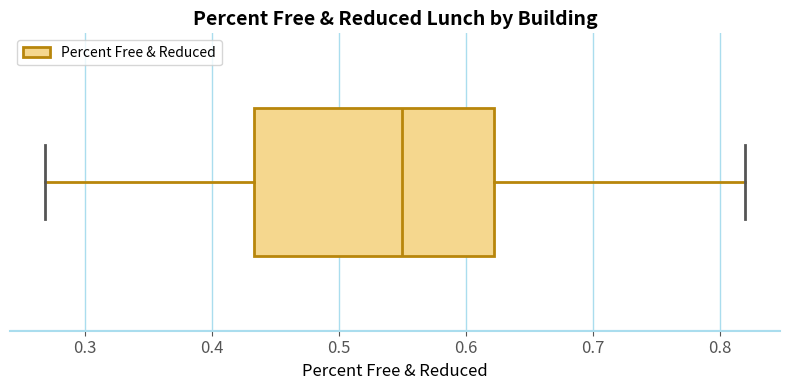

Read this box plot against the x-axis: the position of the median line, the range covered by the box, and the ends of both whiskers. The values are not printed on the chart, so give them approximately, as read against the axis.

median 0.55, box 0.43 to 0.62, whiskers 0.27 to 0.82